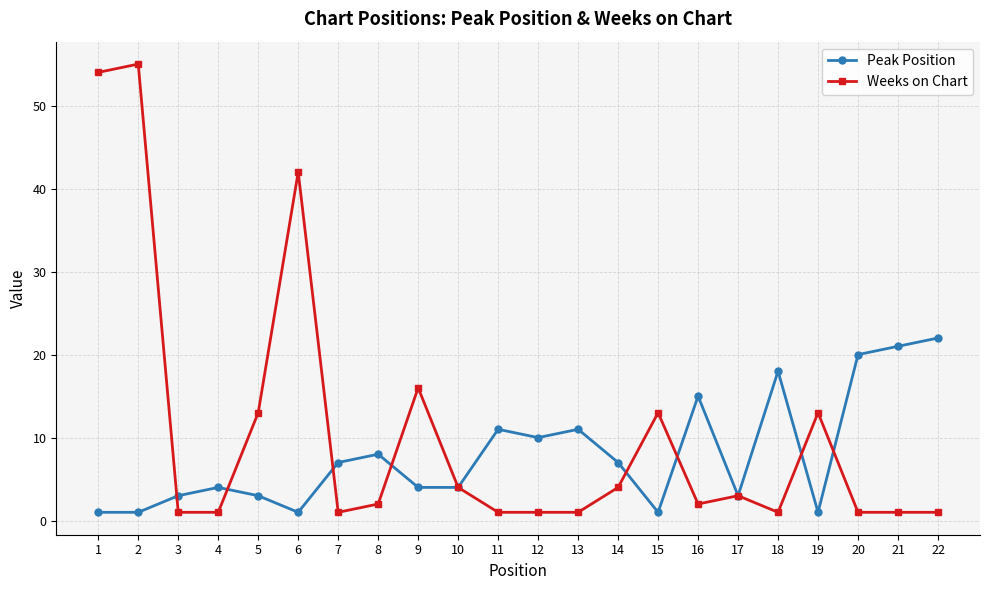

What is the highest value of the Weeks on Chart series?

55